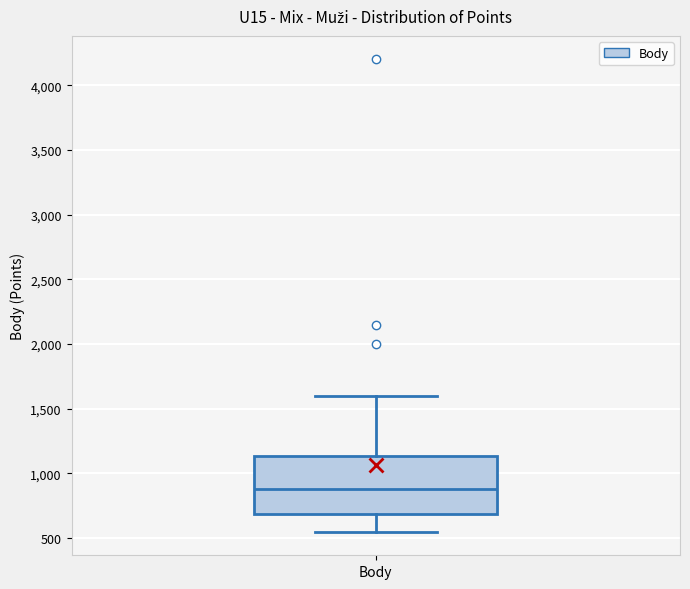

Transcribe this box plot: give where the median line is, the range the box spans, and where the two whiskers end, as read against the y-axis. The values are not printed on the chart, so give them approximately, as read against the axis.

median 900, box 700 to 1150, whiskers 550 to 1600